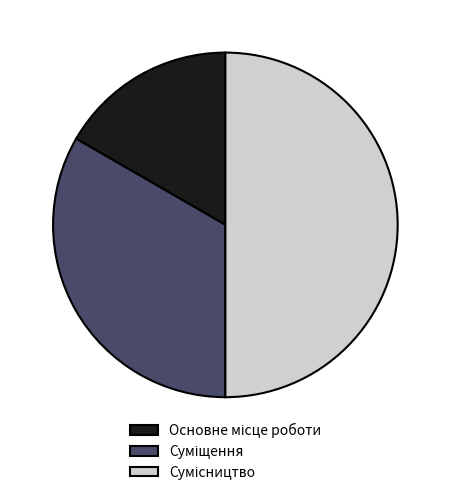

To the nearest percent, what portion does Сумісництво represent?

50%